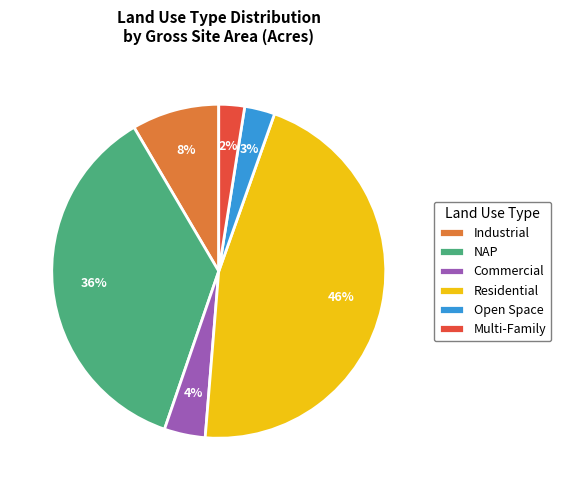

True or false: Multi-Family accounts for 2% of the total.

True